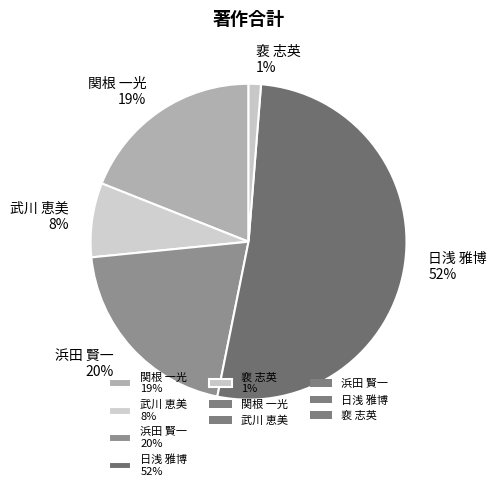

How many slices are in this pie chart?

5